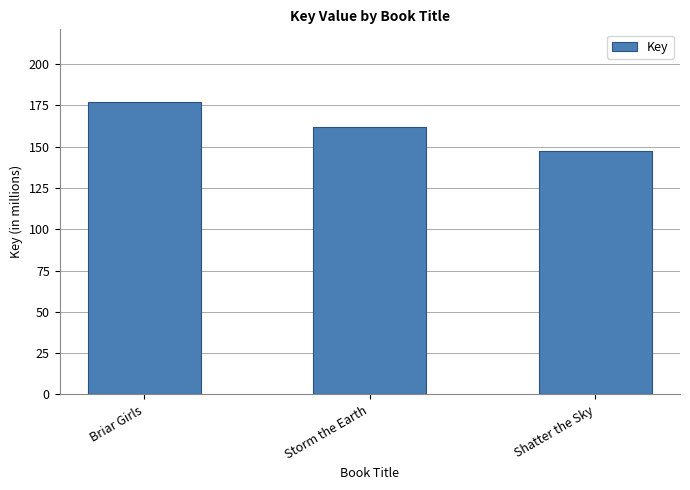

List the labels in order of value, smallest first.

Shatter the Sky, Storm the Earth, Briar Girls